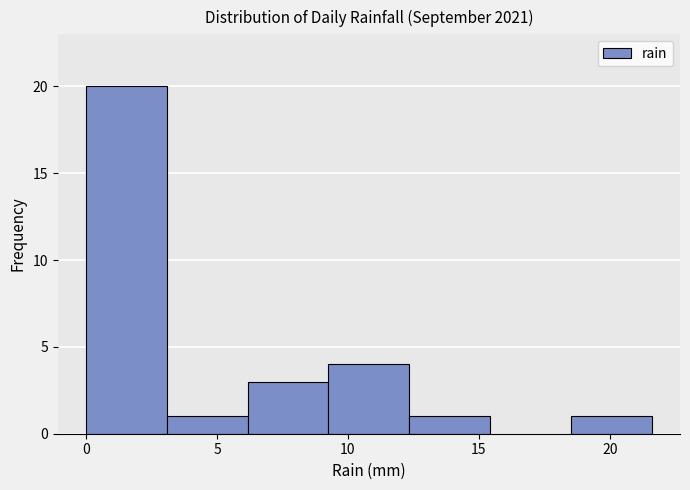

Over which range of the x-axis is the bar tallest?

0.0 to 3.0